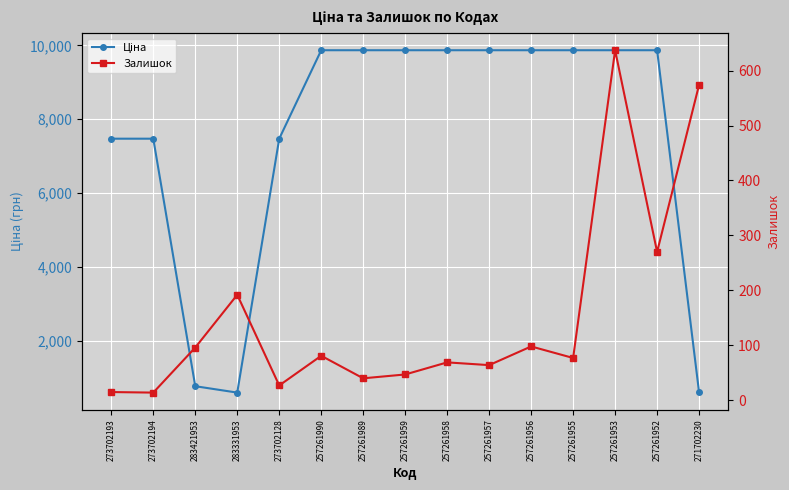

How many interior local valleys does the Залишок series have?

6